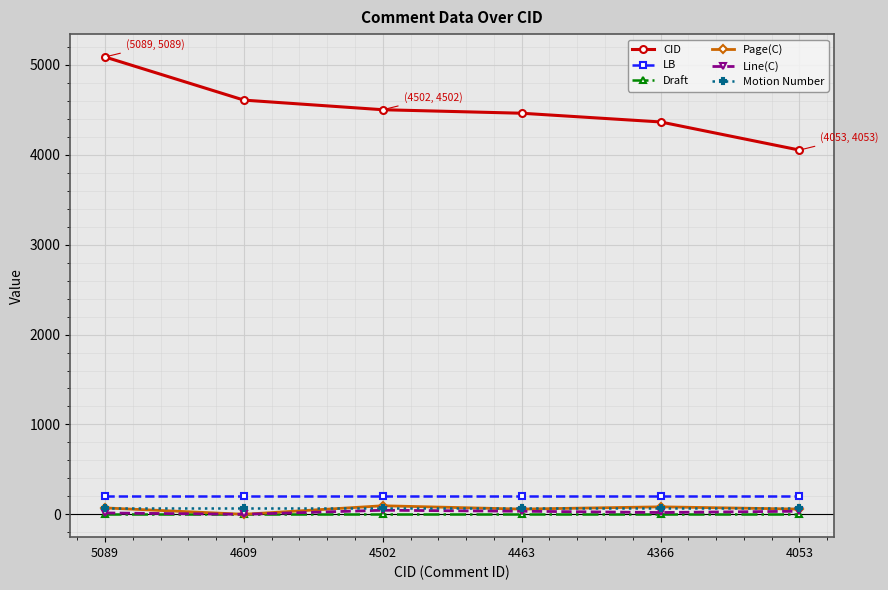

True or false: Draft has more than 2 points higher than both neighbors.

False